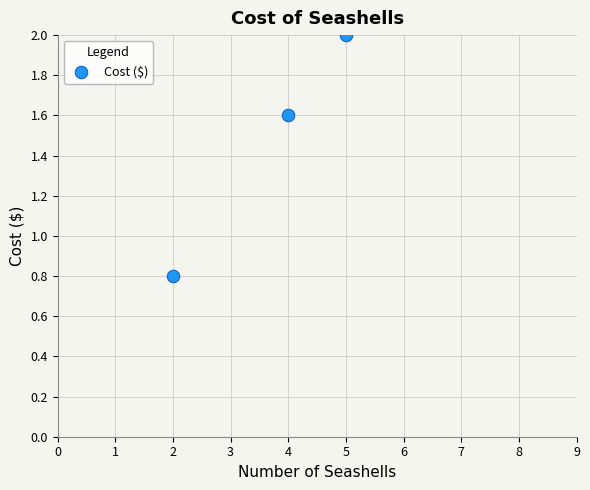

What Y value in the scatter plot is closest to 1?

0.8